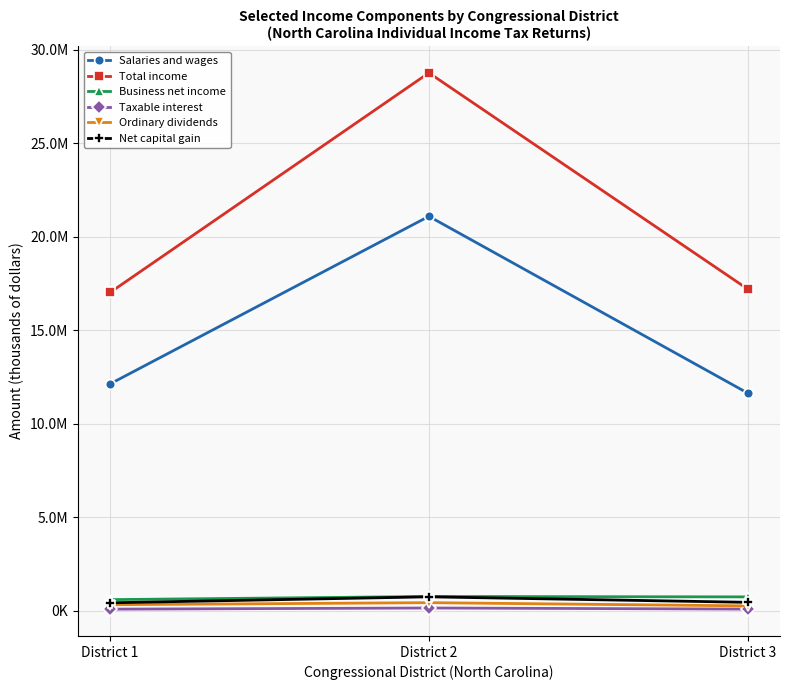

Reading left to right, transcribe all the data shown in this chart.

Salaries and wages: District 1=12133429	District 2=21089950	District 3=11643799
Total income: District 1=17020513	District 2=28757658	District 3=17203253
Business net income: District 1=603622	District 2=772266	District 3=751114
Taxable interest: District 1=94965	District 2=156405	District 3=98796
Ordinary dividends: District 1=333457	District 2=441759	District 3=270238
Net capital gain: District 1=434620	District 2=754440	District 3=460104